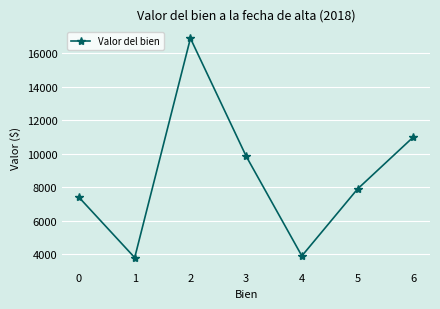

True or false: the data shows 5695 at 1.

False